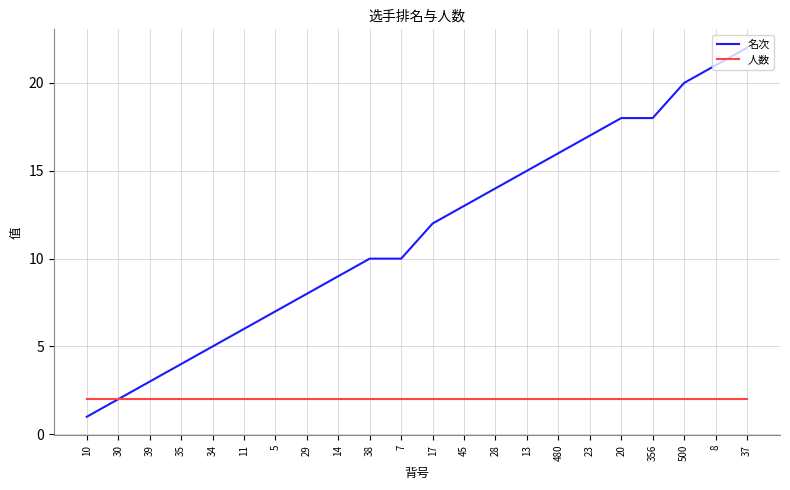

At 13, list the series in order from largest to smallest.

名次, 人数